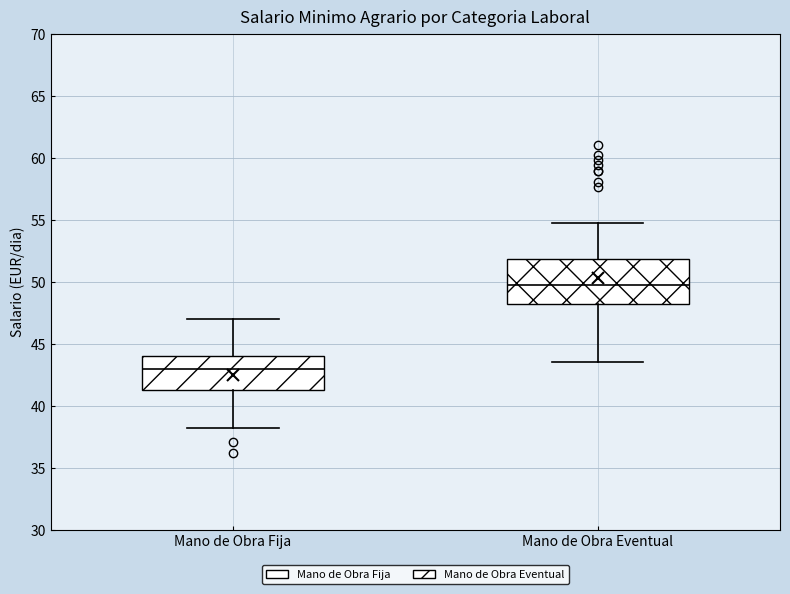

Reading left to right, read every box against the y-axis: the position of its median line, the range the box covers, and the ends of its whiskers. The values are not printed on the chart, so give them approximately, as read against the axis.

Mano de Obra Fija: median 43.0, box 41.5 to 44.0, whiskers 38.0 to 47.0
Mano de Obra Eventual: median 49.5, box 48.0 to 52.0, whiskers 43.5 to 55.0